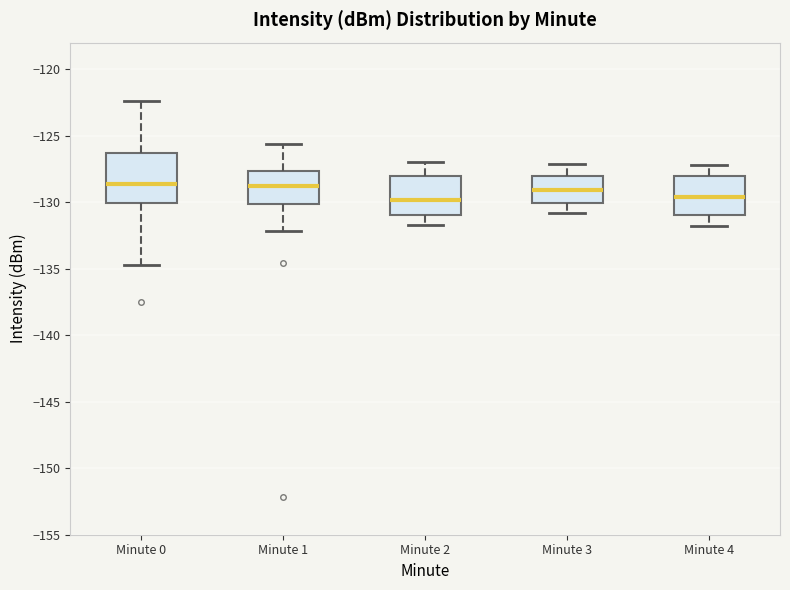

Where is the lower edge of the box for Minute 0 on the y-axis? The values are not printed on the chart, so give them approximately, as read against the axis.

-130.0